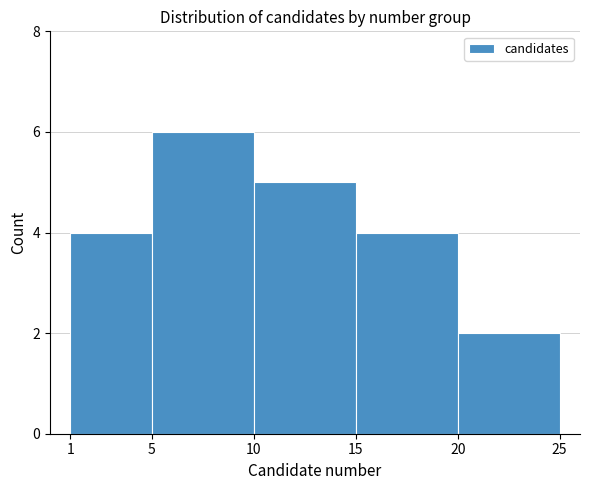

How tall is the bar that spans 5 to 10 on the x-axis? The values are not printed on the chart, so give them approximately, as read against the axis.

6